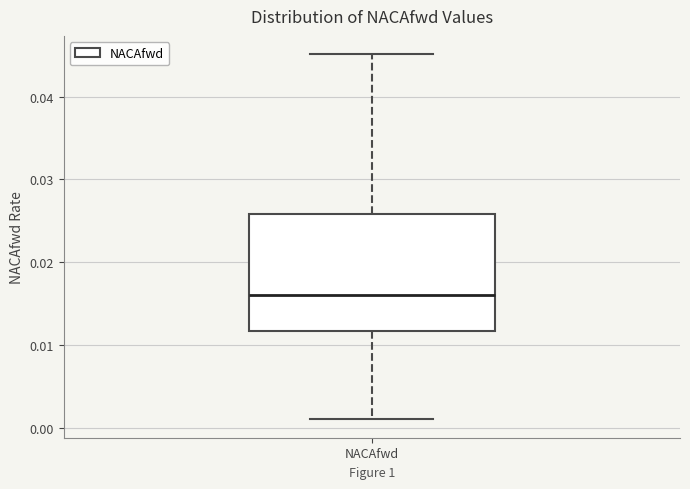

Transcribe this box plot: give where the median line is, the range the box spans, and where the two whiskers end, as read against the y-axis. The values are not printed on the chart, so give them approximately, as read against the axis.

median 0.016, box 0.012 to 0.026, whiskers 0.001 to 0.045